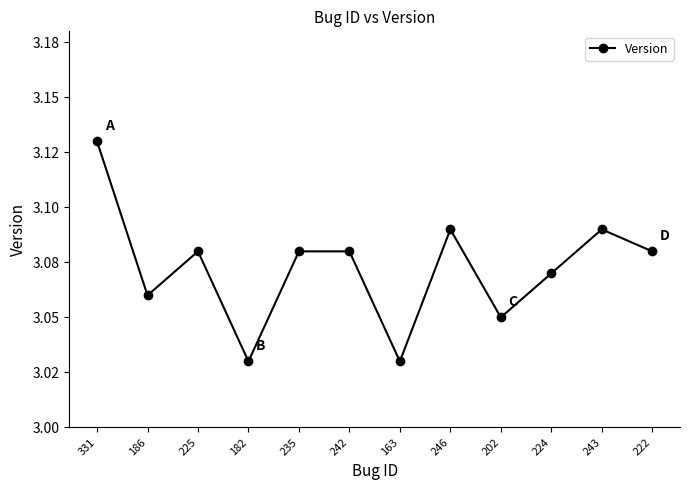

Rank the categories by value from lowest to highest.

182, 163, 202, 186, 224, 225, 235, 242, 222, 246, 243, 331